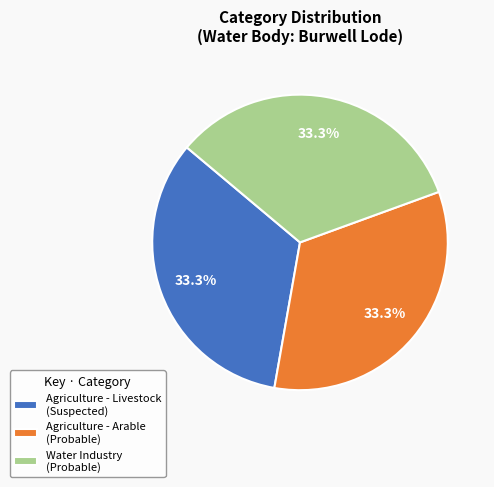

Does Agriculture - Livestock (Suspected) account for over 50% of the chart?

No